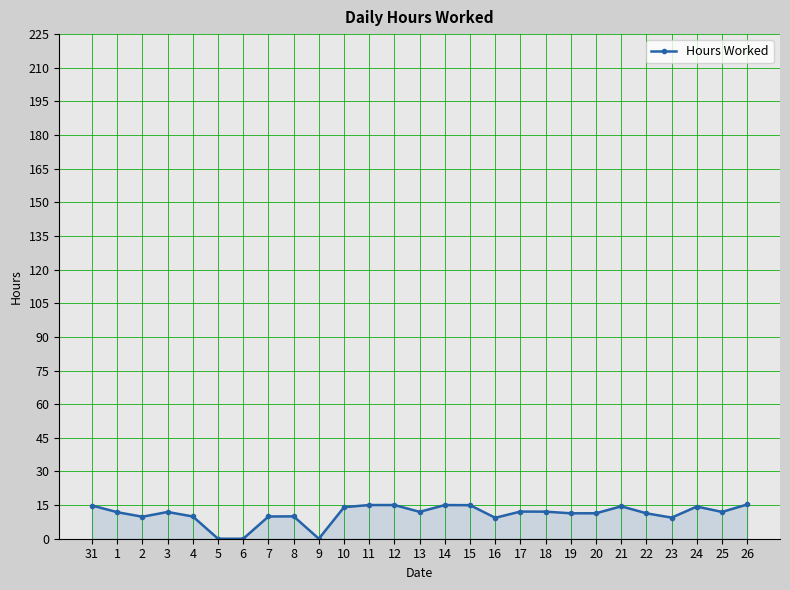

What is the maximum value shown in the chart?

15.3